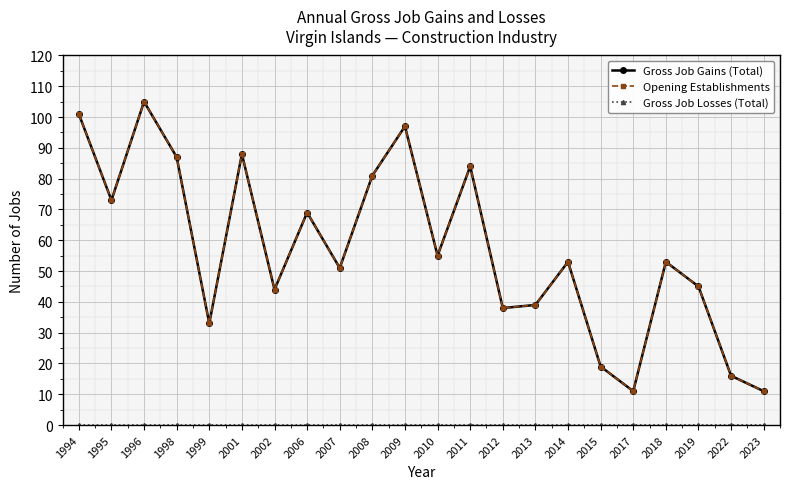

Reading left to right, what are all the values shown in this chart?

Gross Job Gains (Total): 101	73	105	87	33	88	44	69	51	81	97	55	84	38	39	53	19	11	53	45	16	11
Opening Establishments: 101	73	105	87	33	88	44	69	51	81	97	55	84	38	39	53	19	11	53	45	16	11
Gross Job Losses (Total): 0	0	0	0	0	0	0	0	0	0	0	0	0	0	0	0	0	0	0	0	0	0